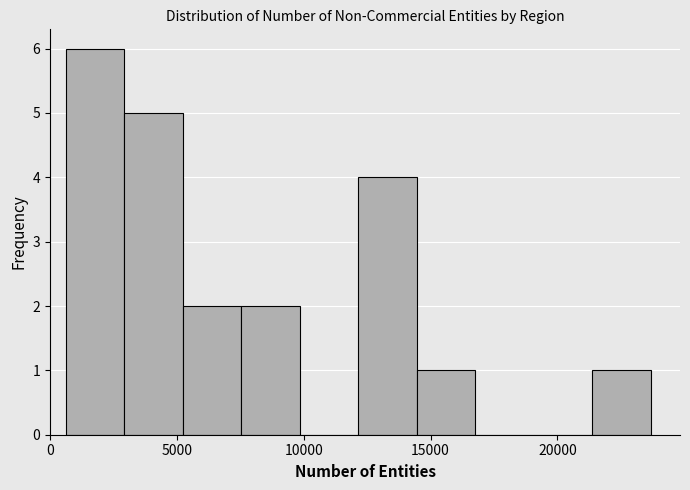

Reading left to right, transcribe this chart: for each bar, give the range it covers on the x-axis and its height. Neither the bar edges nor the heights are printed on the chart, so give them approximately, as read against the axes.

500 to 3000: 6
3000 to 5000: 5
5000 to 7500: 2
7500 to 10000: 2
10000 to 12000: 0
12000 to 14500: 4
14500 to 17000: 1
17000 to 19000: 0
19000 to 21500: 0
21500 to 23500: 1